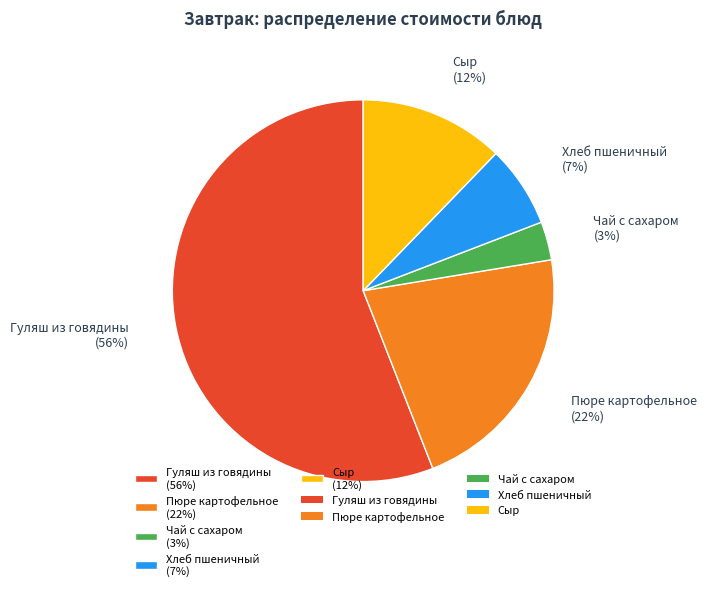

Rank the categories by value from highest to lowest.

Гуляш из говядины, Пюре картофельное, Сыр, Хлеб пшеничный, Чай с сахаром